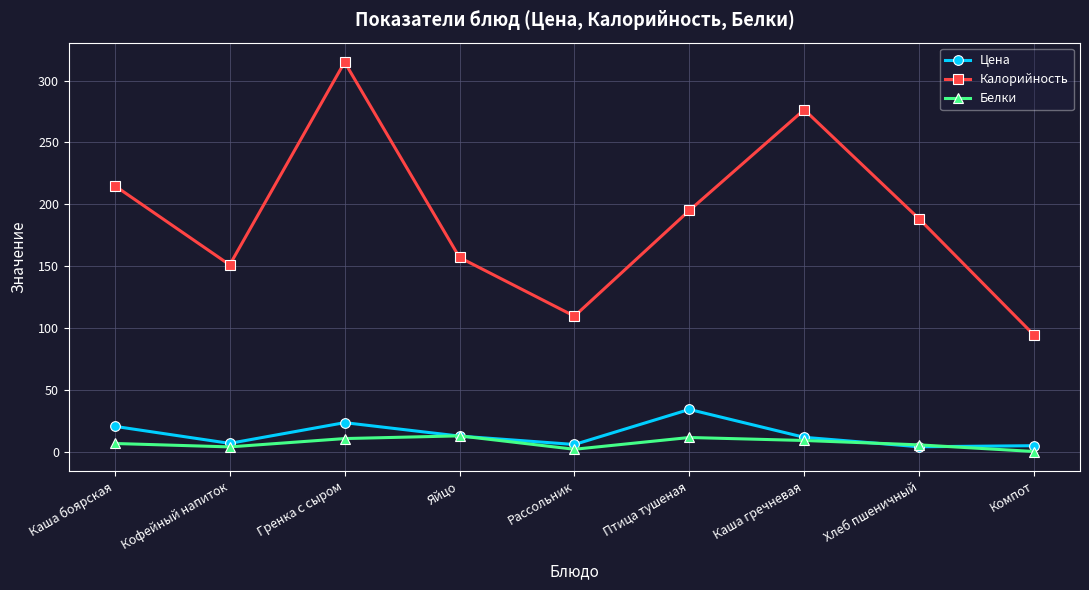

Is the value of Калорийность at Яйцо greater than the value of Белки at Каша боярская?

Yes